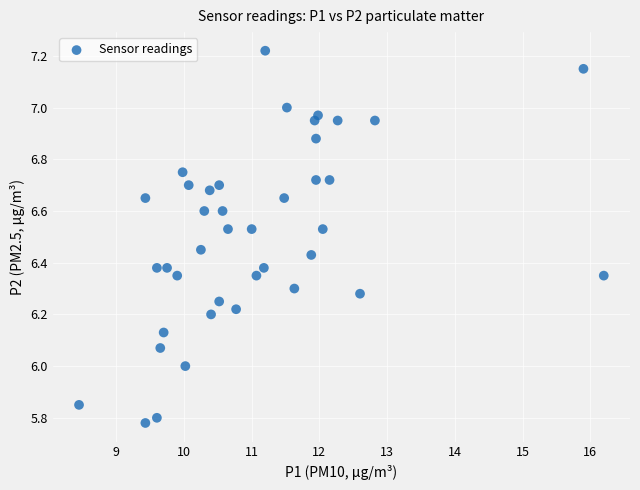

What is the range of Y values (max minus min)?

1.4